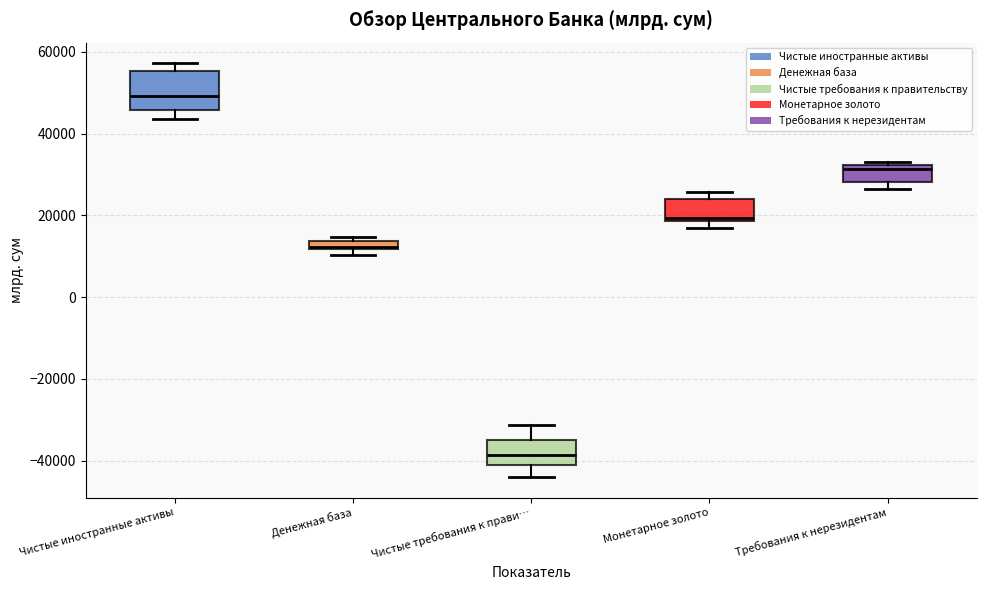

Which box's median line is the highest?

Чистые иностранные активы